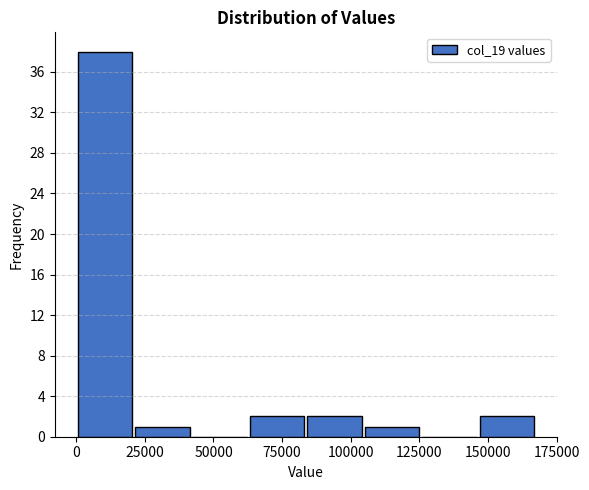

How tall is the bar that spans 145000 to 165000 on the x-axis? Neither the bar edges nor the heights are printed on the chart, so give them approximately, as read against the axes.

2